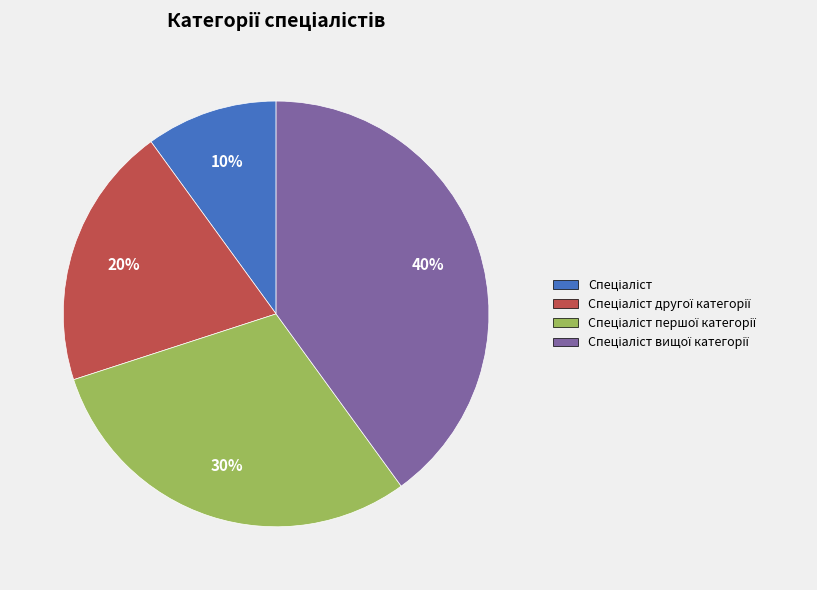

To the nearest percent, what is the difference between the largest and smallest slice percentages?

30%